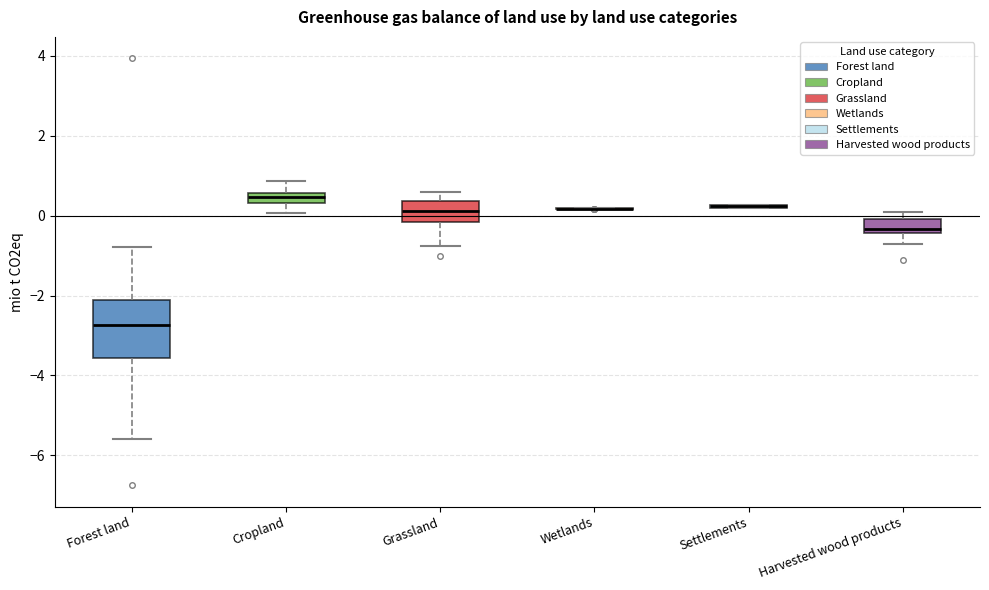

Where does the median line of the box for Forest land sit on the y-axis? The values are not printed on the chart, so give them approximately, as read against the axis.

-2.8